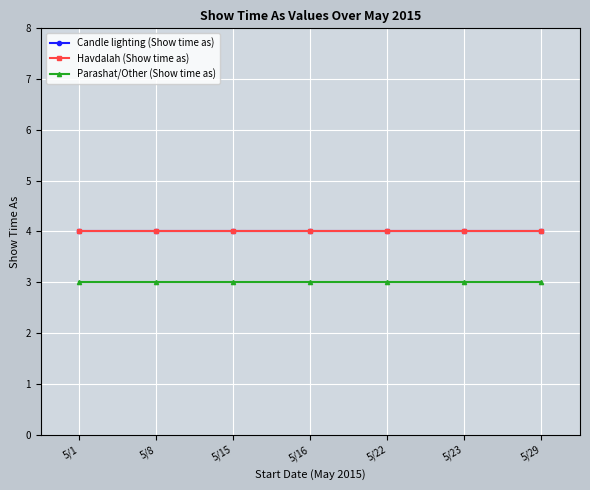

What is the highest value of the Havdalah (Show time as) series?

4